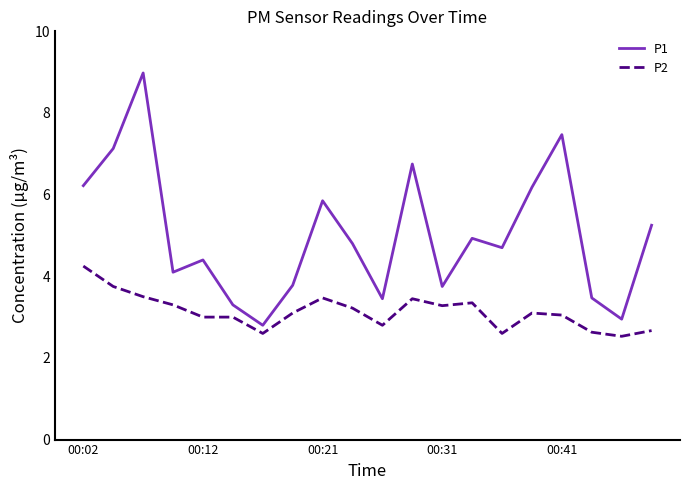

Rank the series by their maximum value, from lowest to highest.

P2, P1